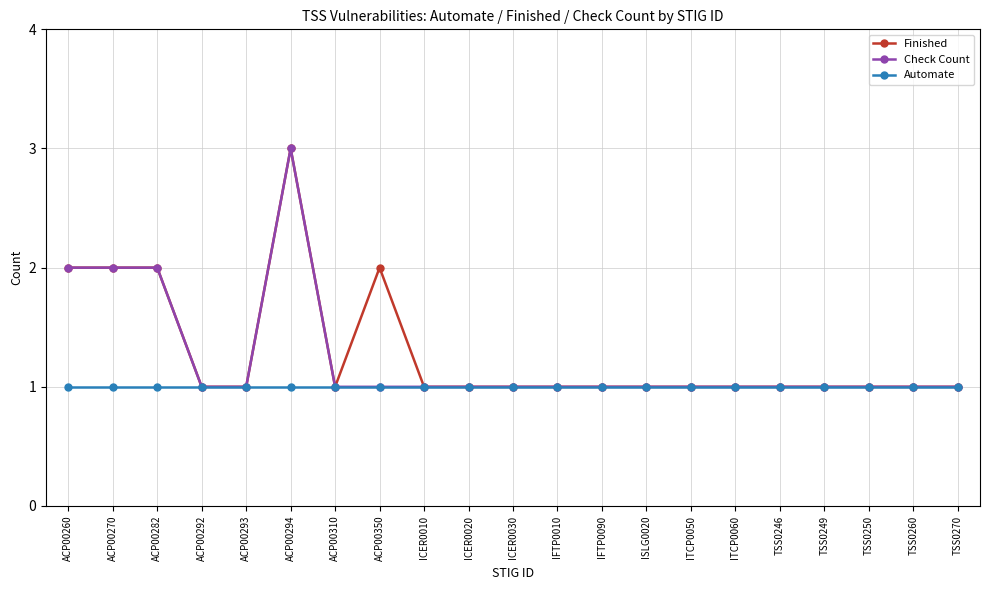

At which category is the sum across all series the highest?

ACP00294